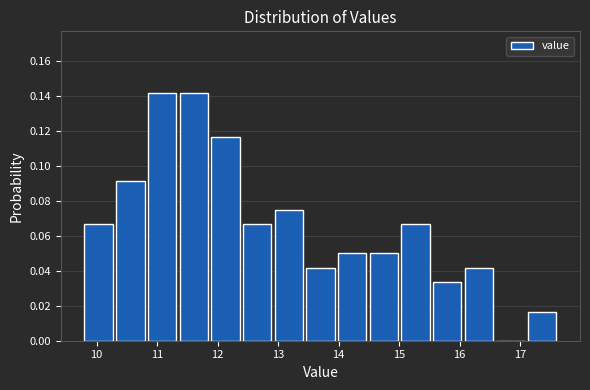

Reading left to right, transcribe this chart: for each bar, give the range it covers on the x-axis and its height. Neither the bar edges nor the heights are printed on the chart, so give them approximately, as read against the axes.

9.8 to 10.3: 0.066
10.3 to 10.8: 0.092
10.8 to 11.4: 0.142
11.4 to 11.9: 0.142
11.9 to 12.4: 0.116
12.4 to 12.9: 0.066
12.9 to 13.5: 0.076
13.5 to 14.0: 0.042
14.0 to 14.5: 0.050
14.5 to 15.0: 0.050
15.0 to 15.6: 0.066
15.6 to 16.1: 0.034
16.1 to 16.6: 0.042
16.6 to 17.1: 0
17.1 to 17.7: 0.016